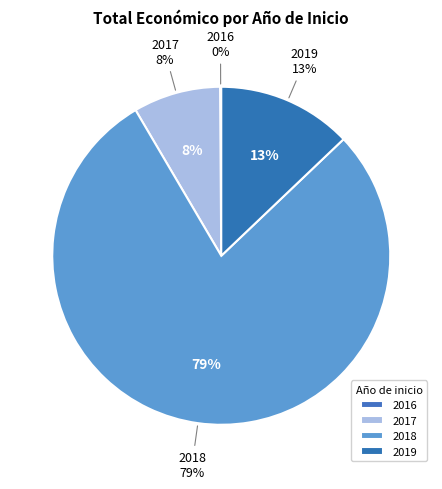

The 2017 slice represents 11% of the pie. True or false?

False